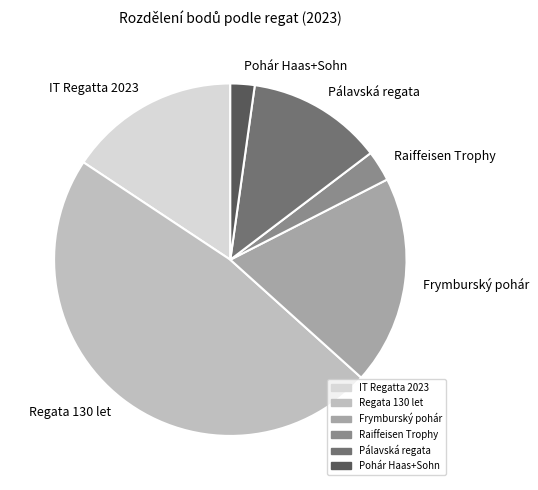

Rank the categories by value from lowest to highest.

Pohár Haas+Sohn, Raiffeisen Trophy, Pálavská regata, IT Regatta 2023, Frymburský pohár, Regata 130 let